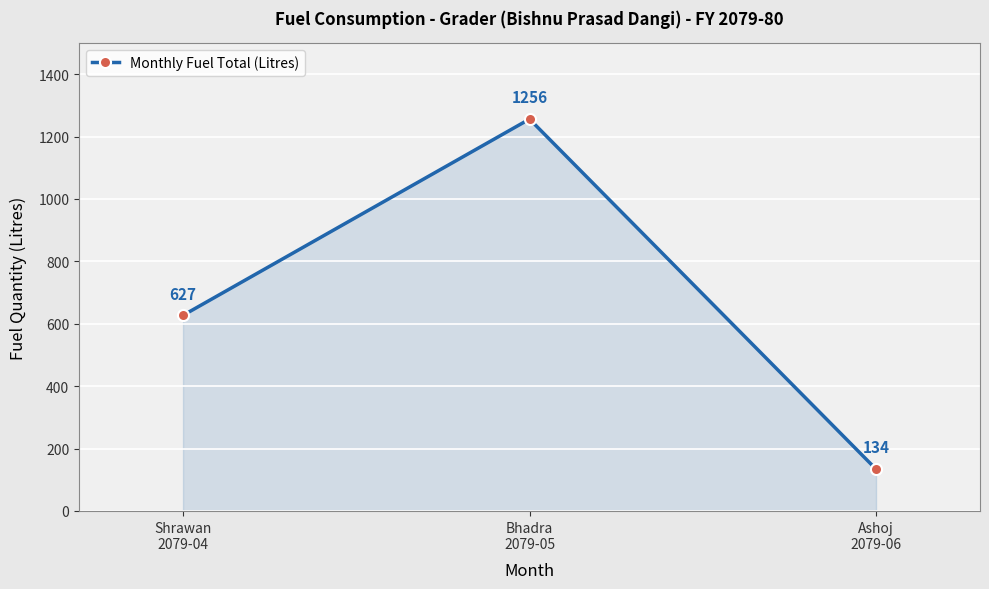

Reading left to right, extract all data points from this chart.

627	1256	134